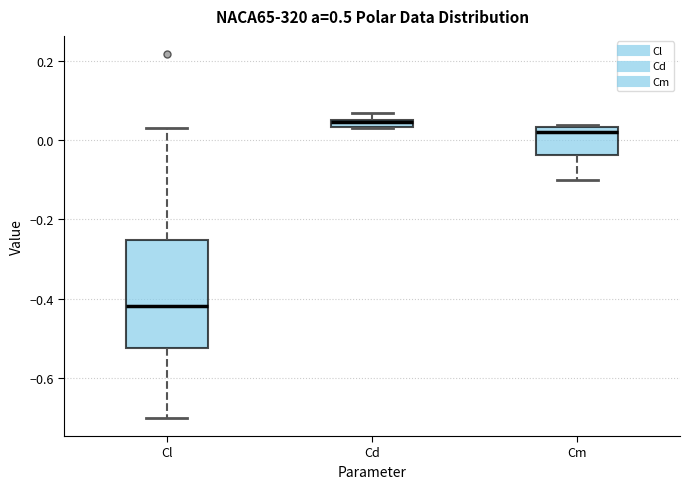

Where is the upper edge of the box for Cd on the y-axis? The values are not printed on the chart, so give them approximately, as read against the axis.

0.06